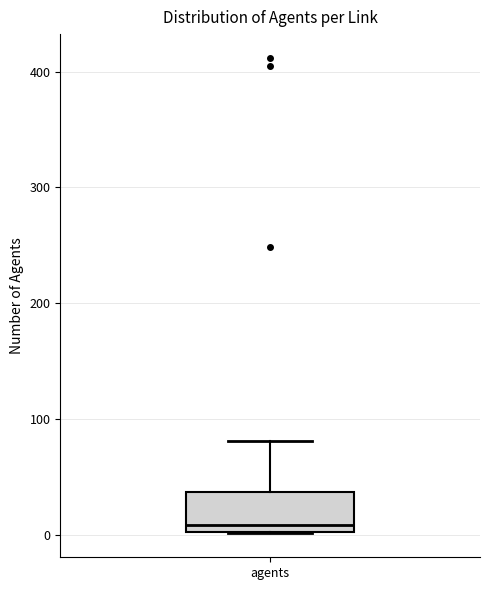

Read this box plot against the y-axis: the position of the median line, the range covered by the box, and the ends of both whiskers. The values are not printed on the chart, so give them approximately, as read against the axis.

median 10, box 0 to 40, whiskers 0 to 80